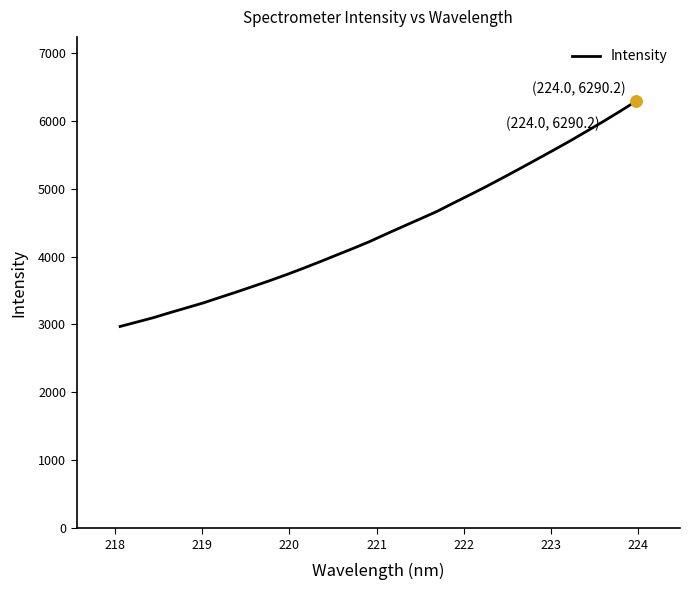

What is the maximum value shown in the chart?

6290.2